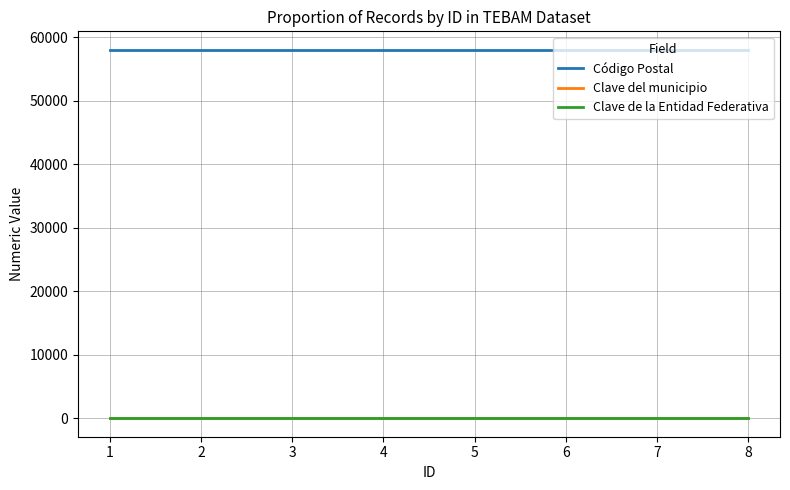

What is the maximum value shown in the chart?

58020